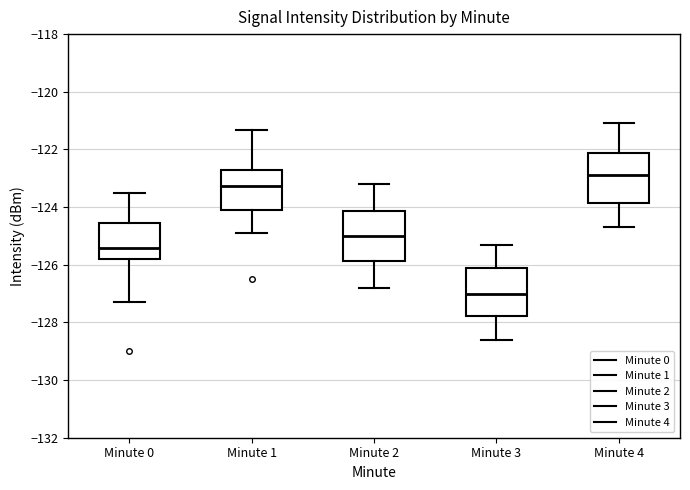

Reading left to right, transcribe this box plot: for each box, give where its median line is, the range the box spans, and where its two whiskers end, as read against the y-axis. The values are not printed on the chart, so give them approximately, as read against the axis.

Minute 0: median -125.4, box -125.8 to -124.6, whiskers -127.2 to -123.6
Minute 1: median -123.2, box -124.2 to -122.6, whiskers -124.8 to -121.4
Minute 2: median -125.0, box -125.8 to -124.2, whiskers -126.8 to -123.2
Minute 3: median -127.0, box -127.8 to -126.2, whiskers -128.6 to -125.2
Minute 4: median -122.8, box -123.8 to -122.2, whiskers -124.6 to -121.0